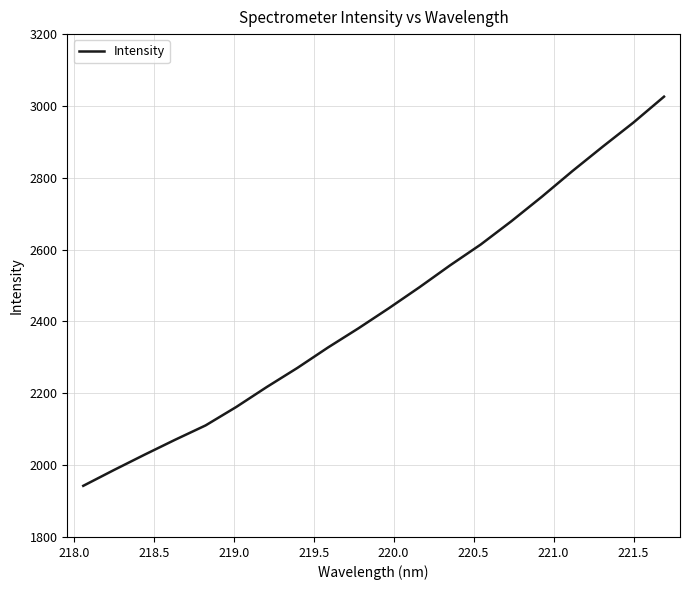

What is the minimum value shown in the chart?

1942.4